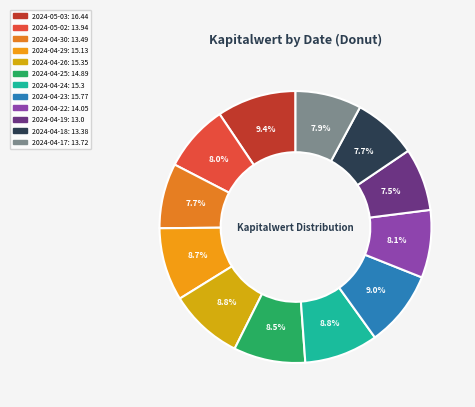

What is the total percentage of 2024-04-25 and 2024-04-17?

16.4%